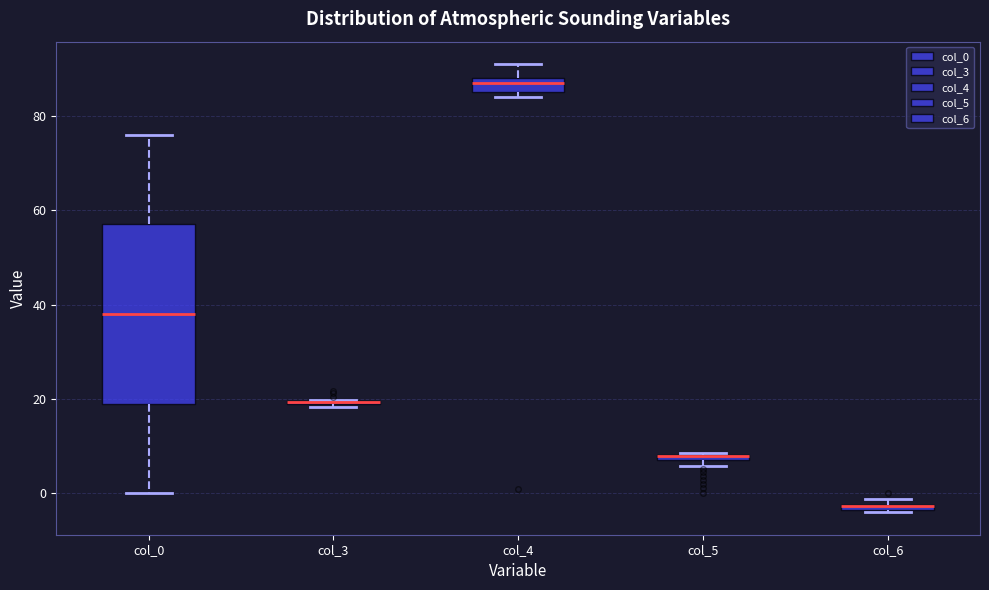

Where is the lower edge of the box for col_5 on the y-axis? The values are not printed on the chart, so give them approximately, as read against the axis.

6